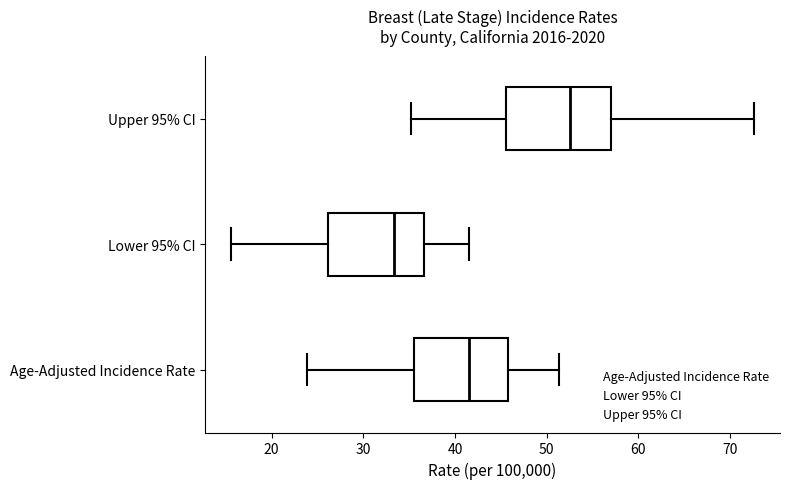

Reading bottom to top, transcribe this box plot: for each box, give where its median line is, the range the box spans, and where its two whiskers end, as read against the x-axis. The values are not printed on the chart, so give them approximately, as read against the axis.

Age-Adjusted Incidence Rate: median 42, box 36 to 46, whiskers 24 to 51
Lower 95% CI: median 33, box 26 to 37, whiskers 16 to 42
Upper 95% CI: median 53, box 46 to 57, whiskers 35 to 73